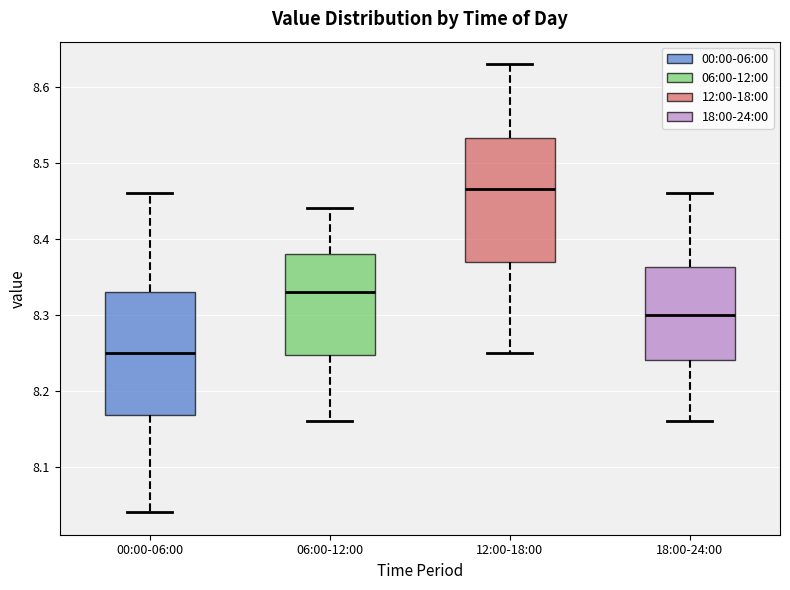

Reading left to right, read every box against the y-axis: the position of its median line, the range the box covers, and the ends of its whiskers. The values are not printed on the chart, so give them approximately, as read against the axis.

00:00-06:00: median 8.25, box 8.17 to 8.33, whiskers 8.04 to 8.46
06:00-12:00: median 8.33, box 8.25 to 8.38, whiskers 8.16 to 8.44
12:00-18:00: median 8.47, box 8.37 to 8.53, whiskers 8.25 to 8.63
18:00-24:00: median 8.30, box 8.24 to 8.36, whiskers 8.16 to 8.46